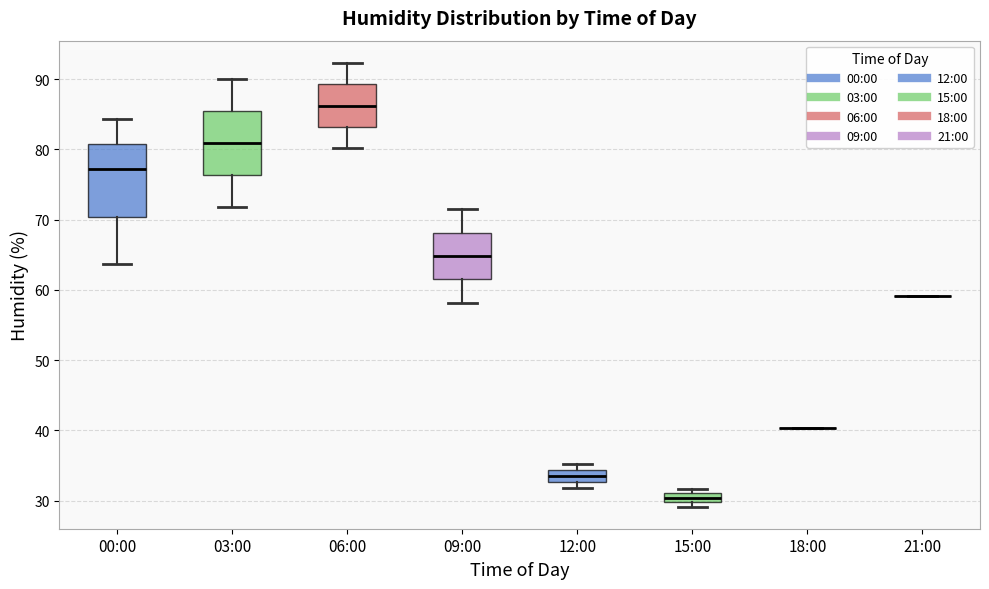

Which box is the tallest, from its lower edge to its upper edge?

00:00